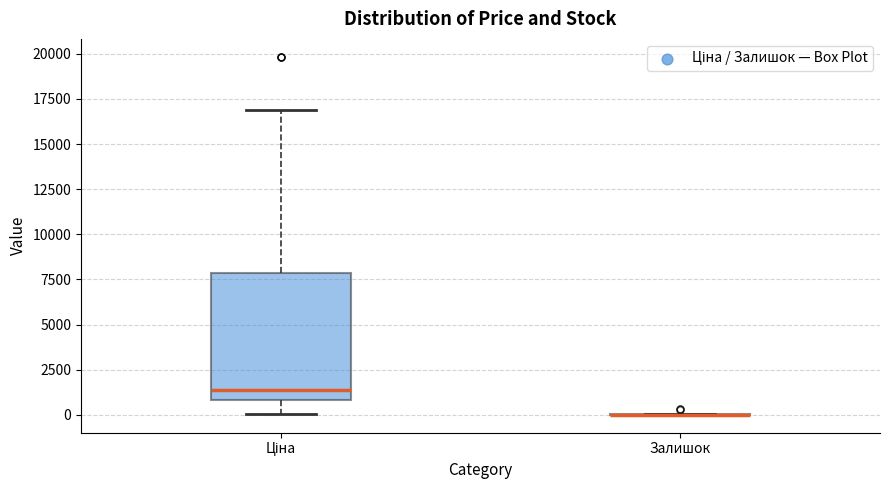

Comparing the boxes themselves (not the whiskers), which one is the tallest?

Ціна